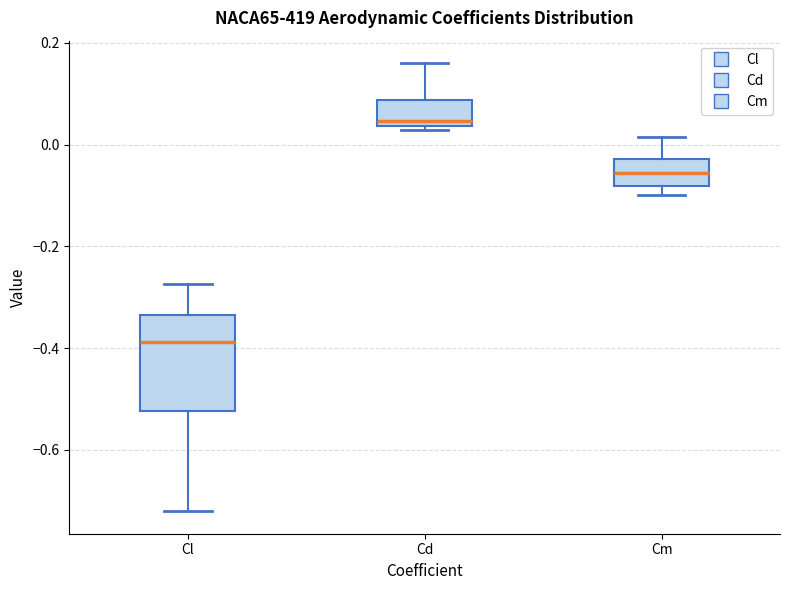

Which box is the tallest, from its lower edge to its upper edge?

Cl